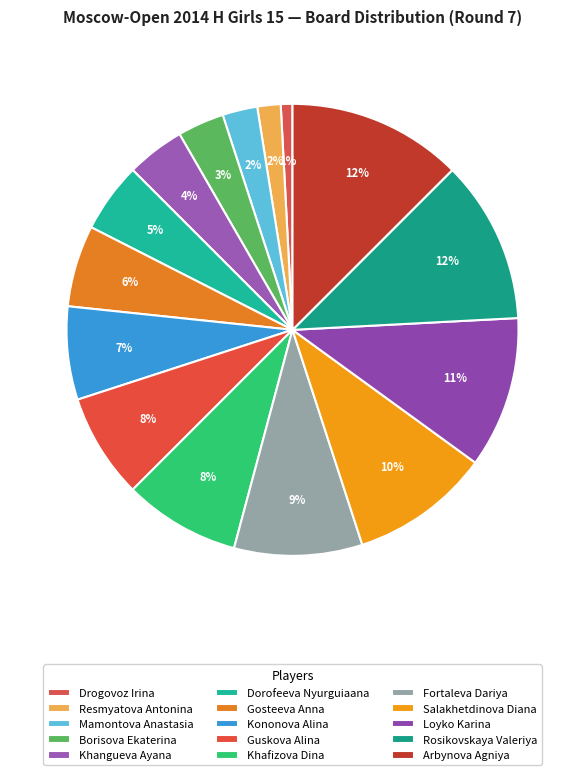

Which has a higher value, Rosikovskaya Valeriya or Salakhetdinova Diana?

Rosikovskaya Valeriya